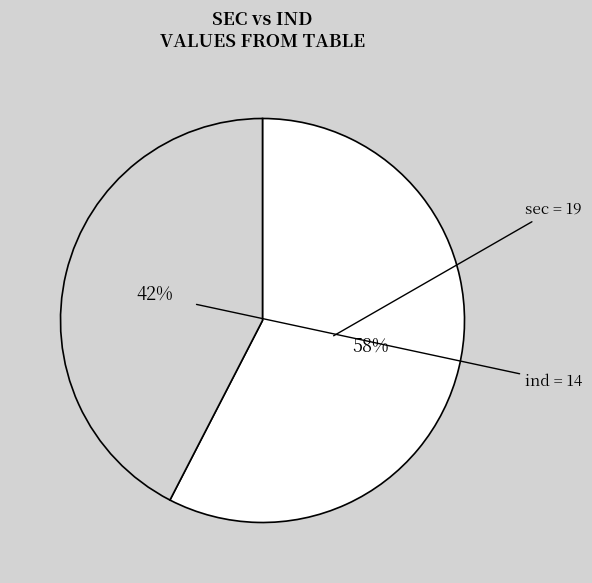

To the nearest percent, what is the average slice percentage?

50%